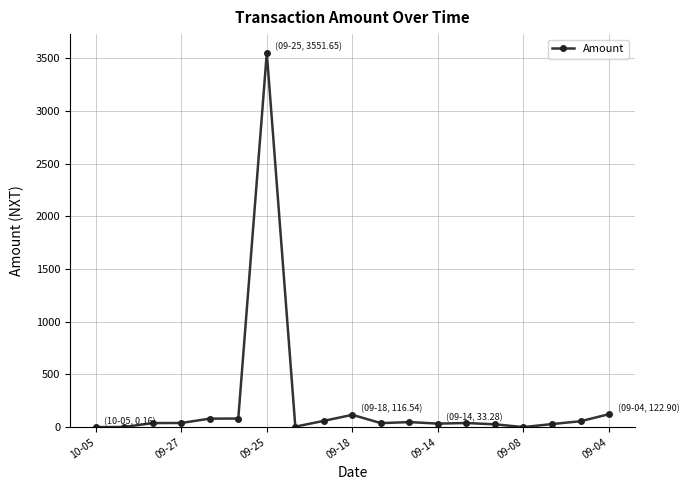

What is the difference between the second highest and minimum values?

122.7